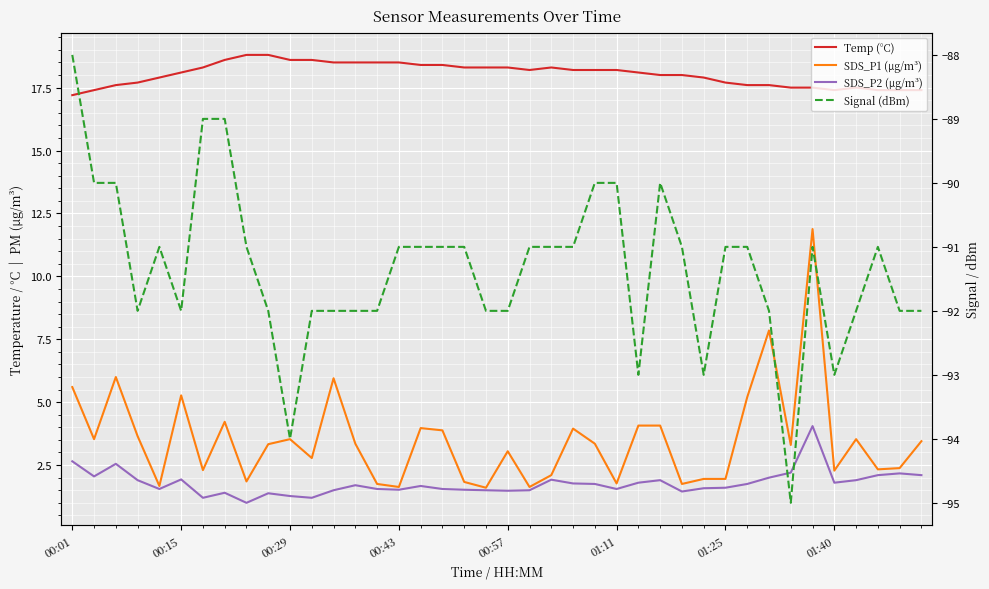

List the series in order of their peak value, lowest first.

Signal (dBm), SDS_P2 (µg/m³), SDS_P1 (µg/m³), Temp (°C)